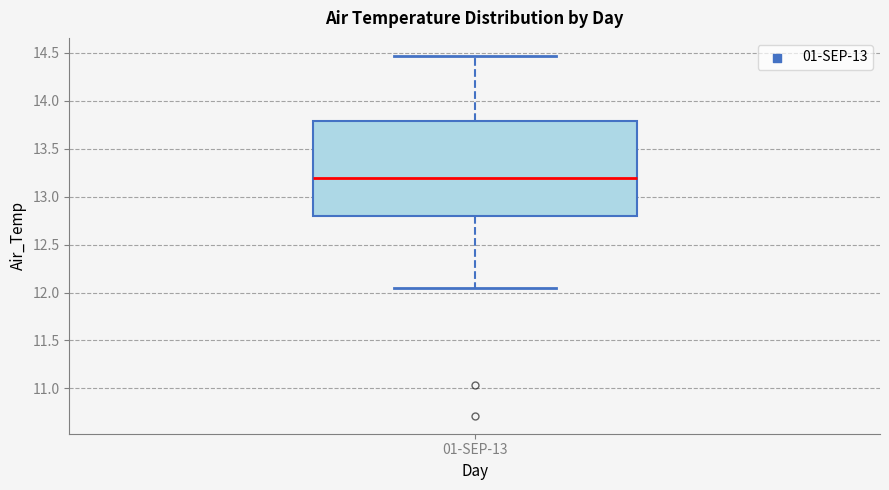

Transcribe this box plot: give where the median line is, the range the box spans, and where the two whiskers end, as read against the y-axis. The values are not printed on the chart, so give them approximately, as read against the axis.

median 13.20, box 12.80 to 13.80, whiskers 12.05 to 14.45